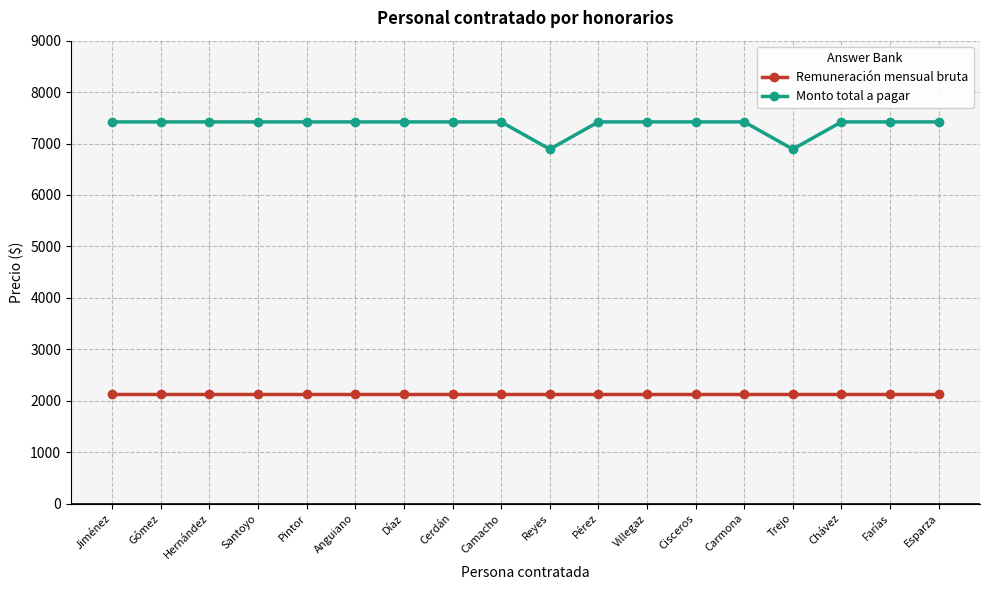

What is the label of the 11th point from the right?

Cerdán